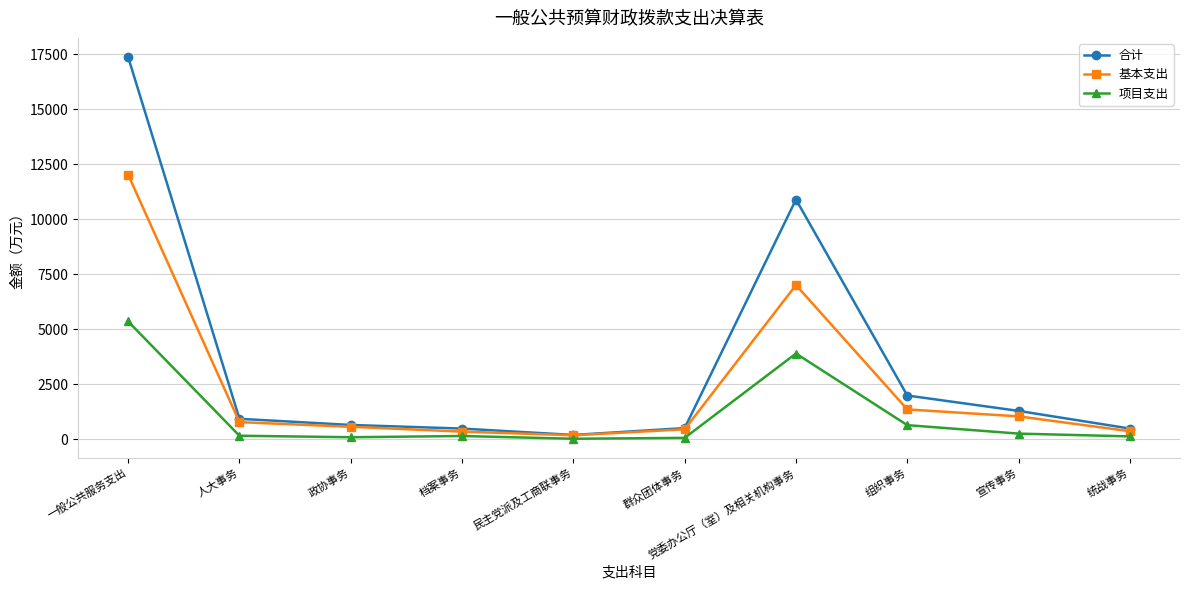

Does the chart display data point markers on the line(s)?

Yes